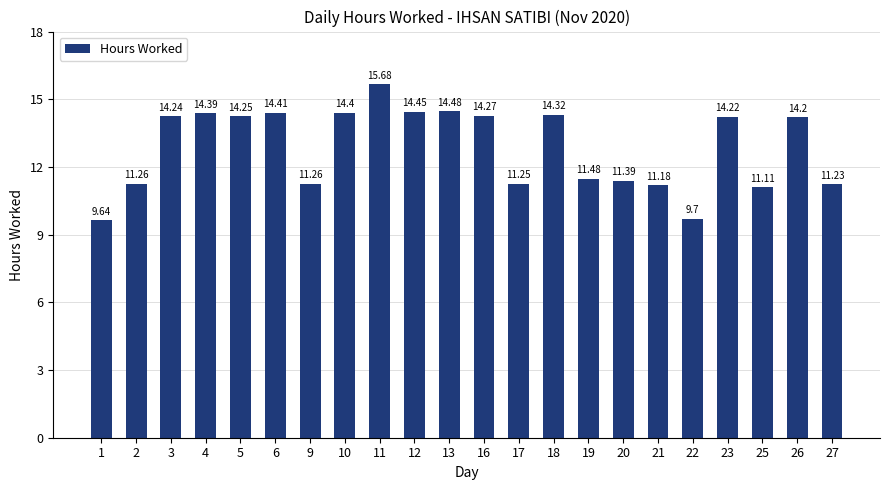

What is the difference between the maximum and minimum values?

6.0